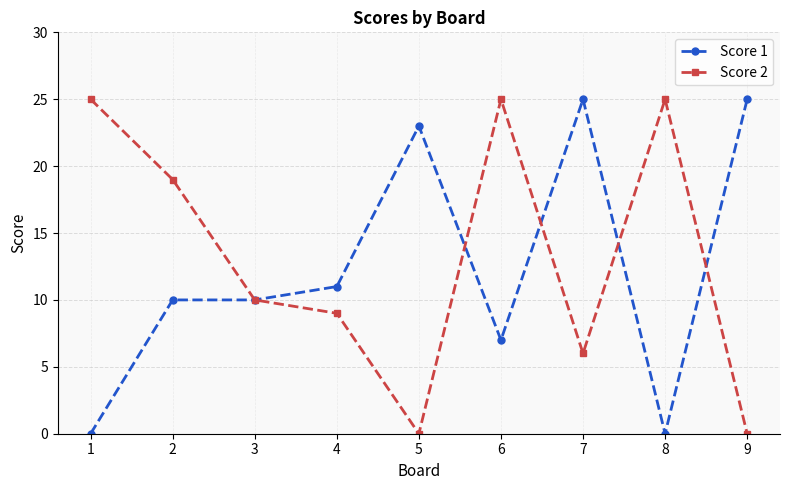

Rank the series at 4 from highest to lowest value.

Score 1, Score 2